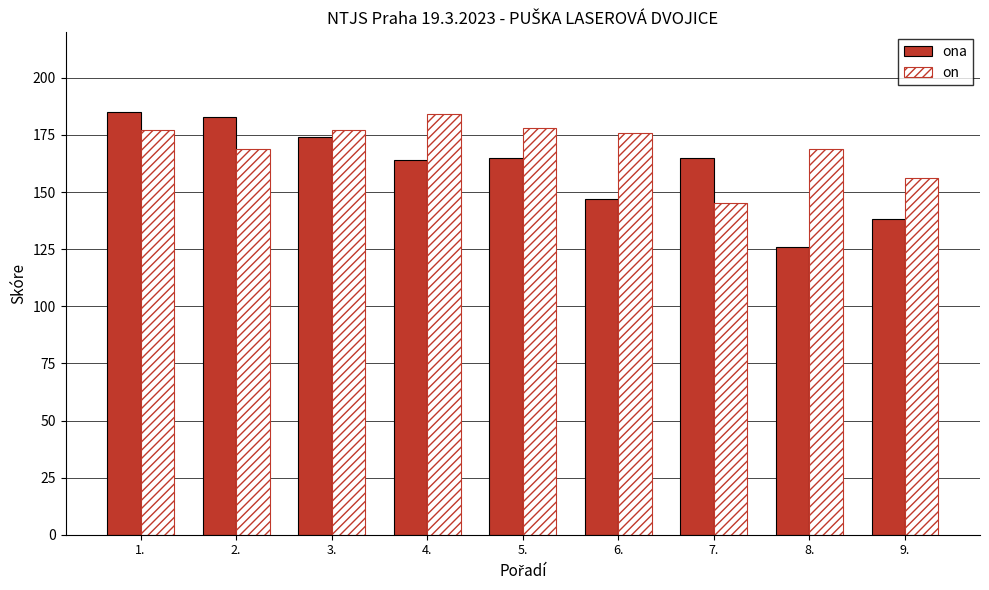

At which label does on reach its minimum?

7.